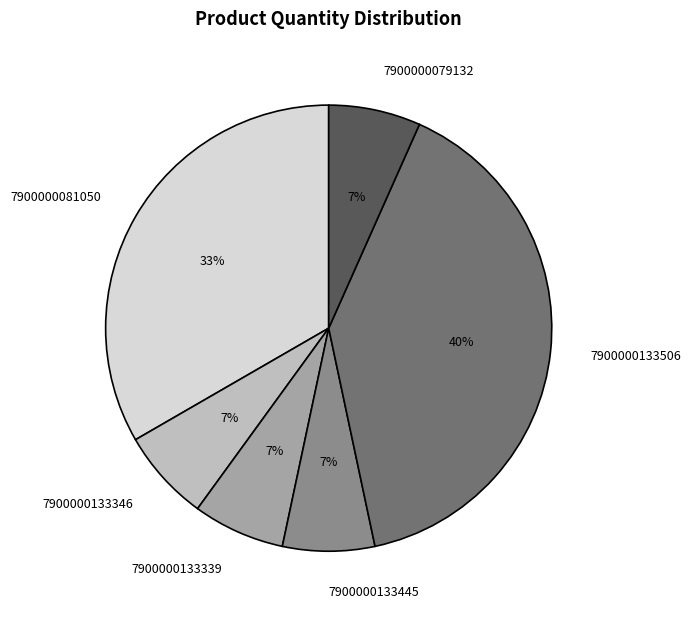

Count the number of slices in the pie.

6